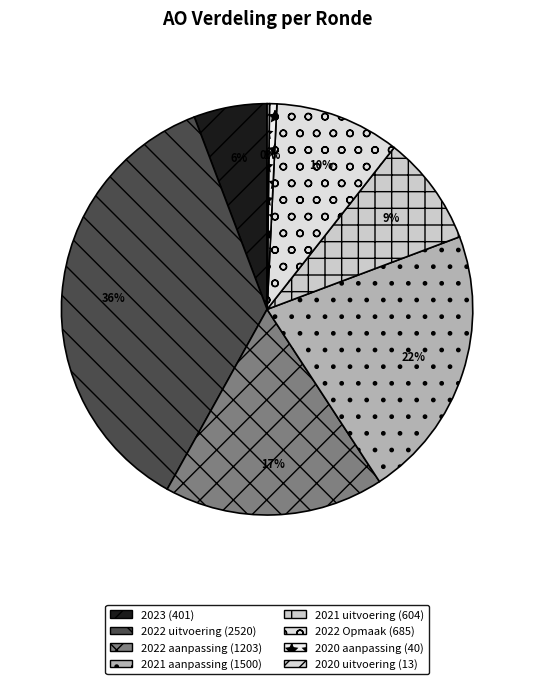

Count the number of slices in the pie.

8